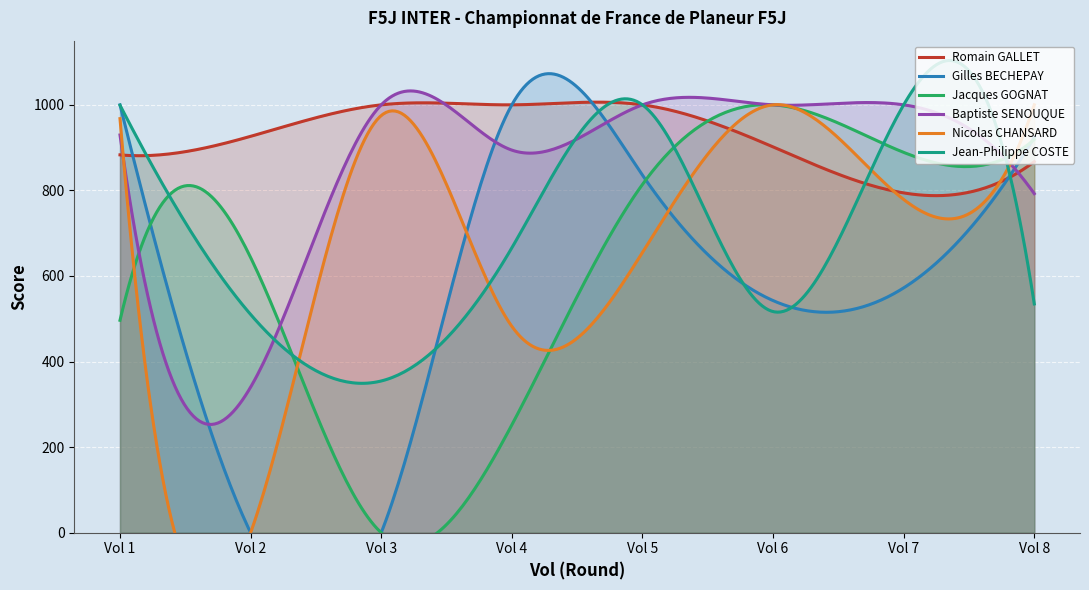

Between Vol 8 and Vol 6, which is larger?

Vol 6